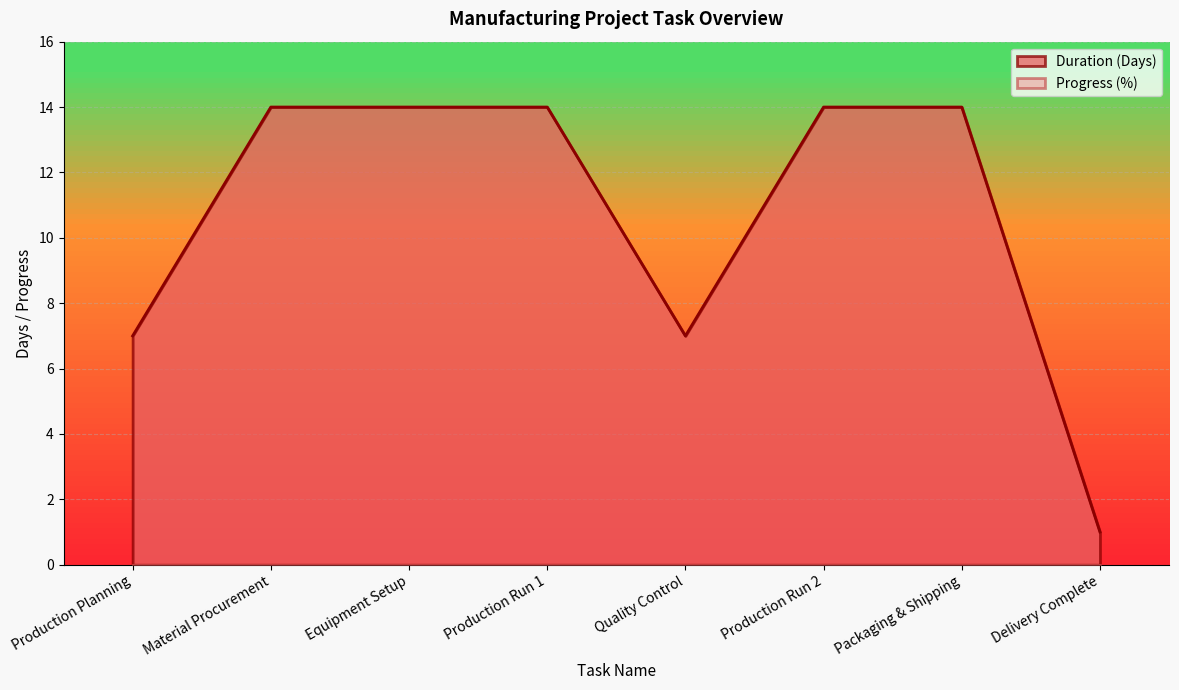

How many data points are less than 14?

3